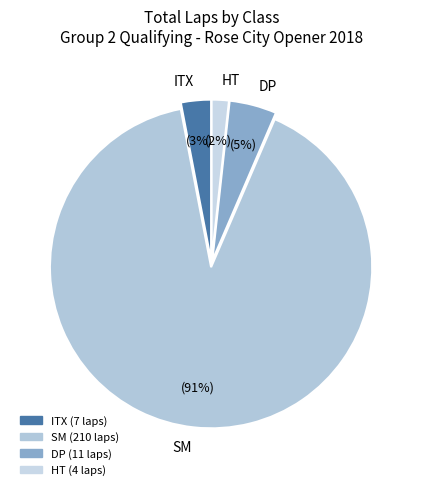

Does SM represent more than half of the total?

Yes